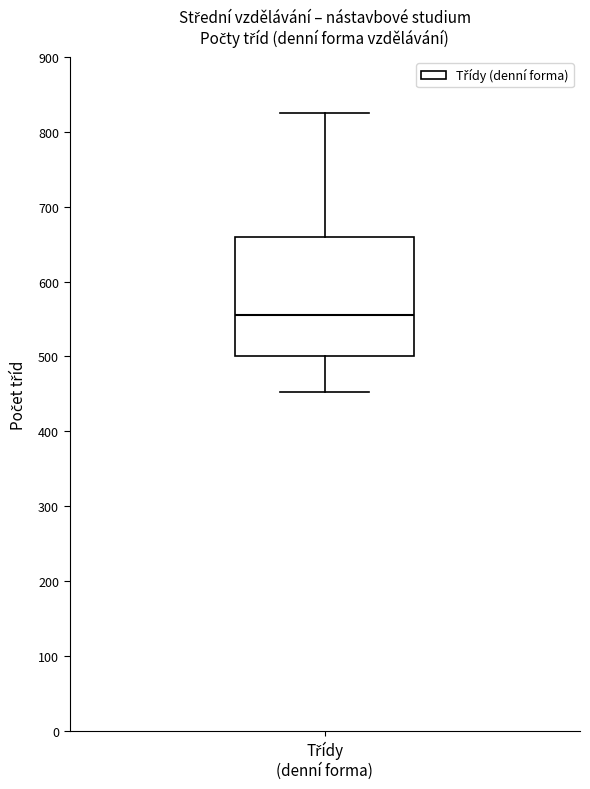

Transcribe this box plot: give where the median line is, the range the box spans, and where the two whiskers end, as read against the y-axis. The values are not printed on the chart, so give them approximately, as read against the axis.

median 560, box 500 to 660, whiskers 450 to 830